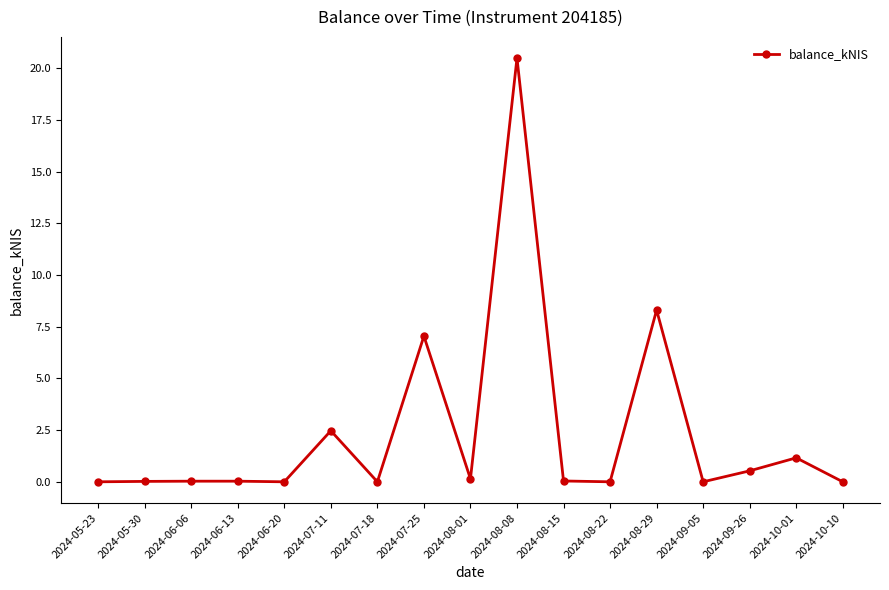

Between 2024-09-26 and 2024-10-01, which is larger?

2024-10-01